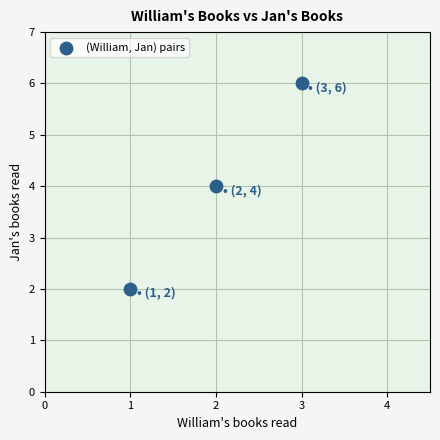

What is the average Y value?

4